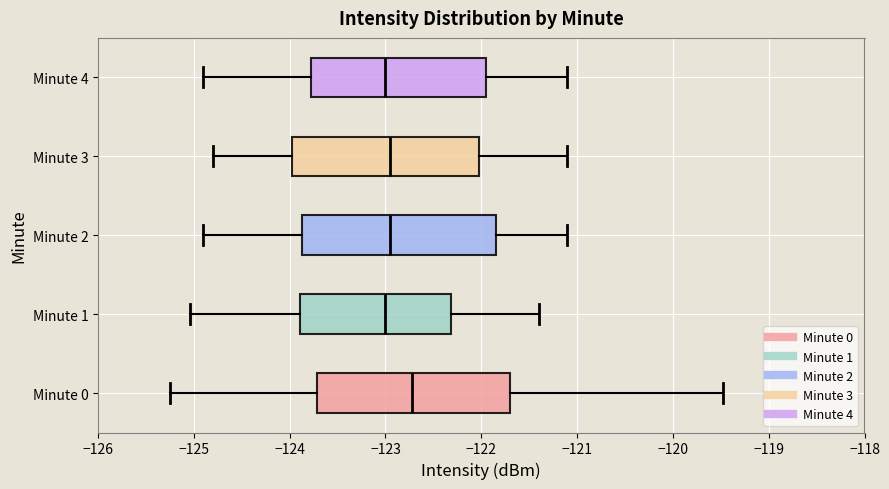

Reading bottom to top, transcribe this box plot: for each box, give where its median line is, the range the box spans, and where its two whiskers end, as read against the x-axis. The values are not printed on the chart, so give them approximately, as read against the axis.

Minute 0: median -122.7, box -123.7 to -121.7, whiskers -125.2 to -119.5
Minute 1: median -123.0, box -123.9 to -122.3, whiskers -125.0 to -121.4
Minute 2: median -122.9, box -123.9 to -121.8, whiskers -124.9 to -121.1
Minute 3: median -122.9, box -124.0 to -122.0, whiskers -124.8 to -121.1
Minute 4: median -123.0, box -123.8 to -121.9, whiskers -124.9 to -121.1